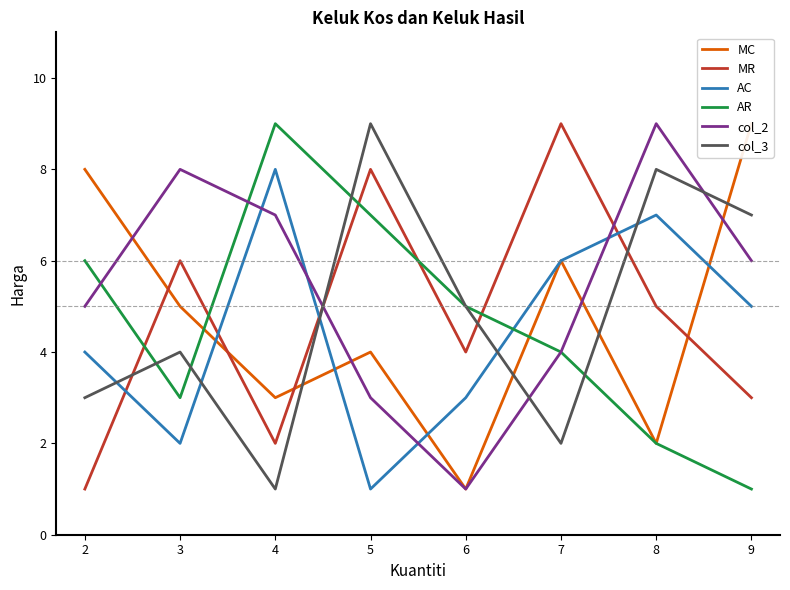

Reading left to right, list all the values displayed in this chart.

MC: 8	5	3	4	1	6	2	9
MR: 1	6	2	8	4	9	5	3
AC: 4	2	8	1	3	6	7	5
AR: 6	3	9	7	5	4	2	1
col_2: 5	8	7	3	1	4	9	6
col_3: 3	4	1	9	5	2	8	7